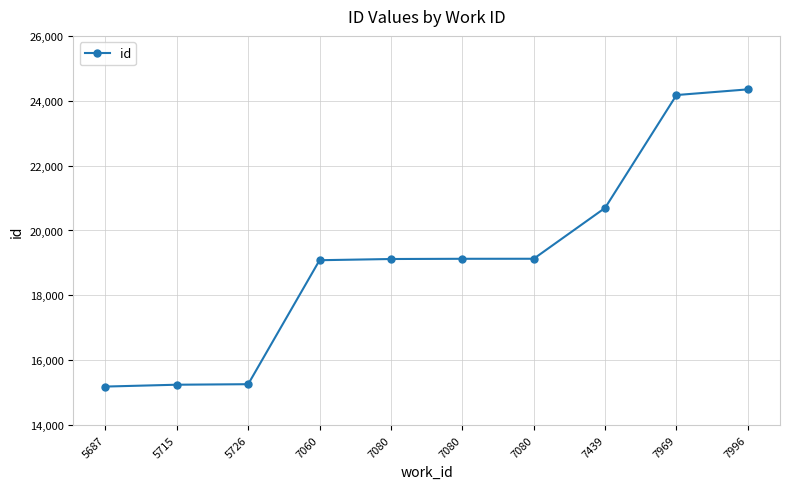

The value at 7060 is 19083. True or false?

True